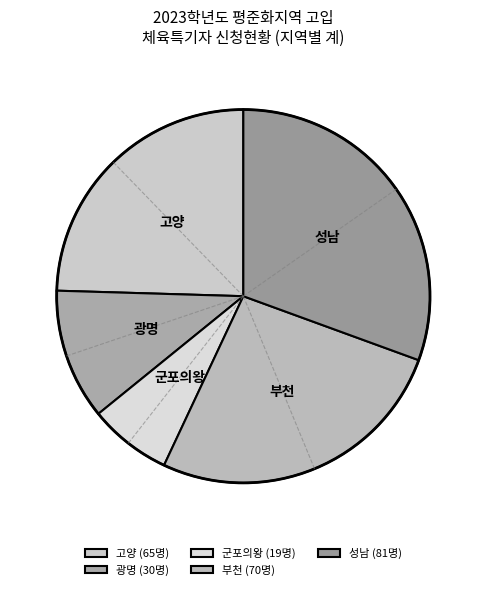

The 군포의왕 slice represents 7% of the pie. True or false?

True